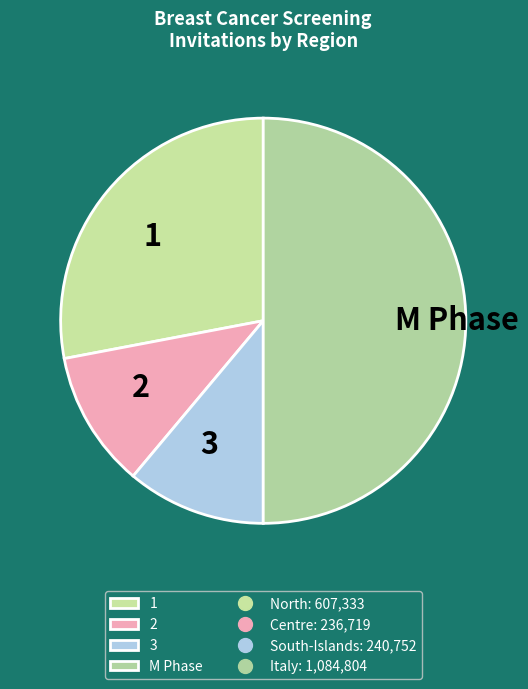

How many slices are in this pie chart?

4